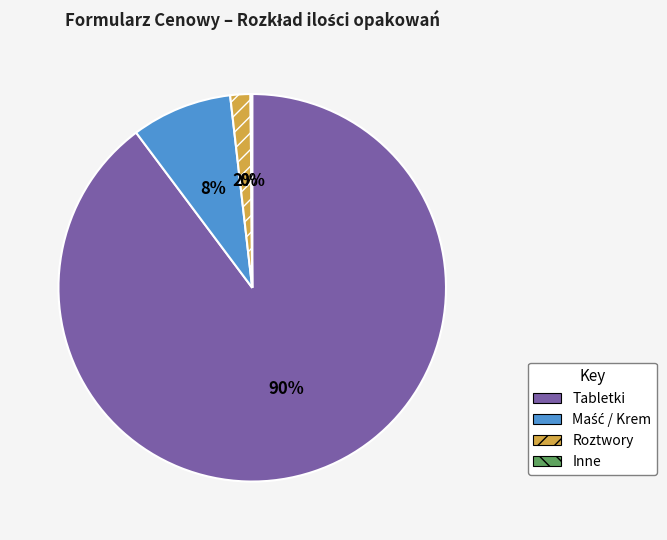

Does Roztwory account for over 50% of the chart?

No